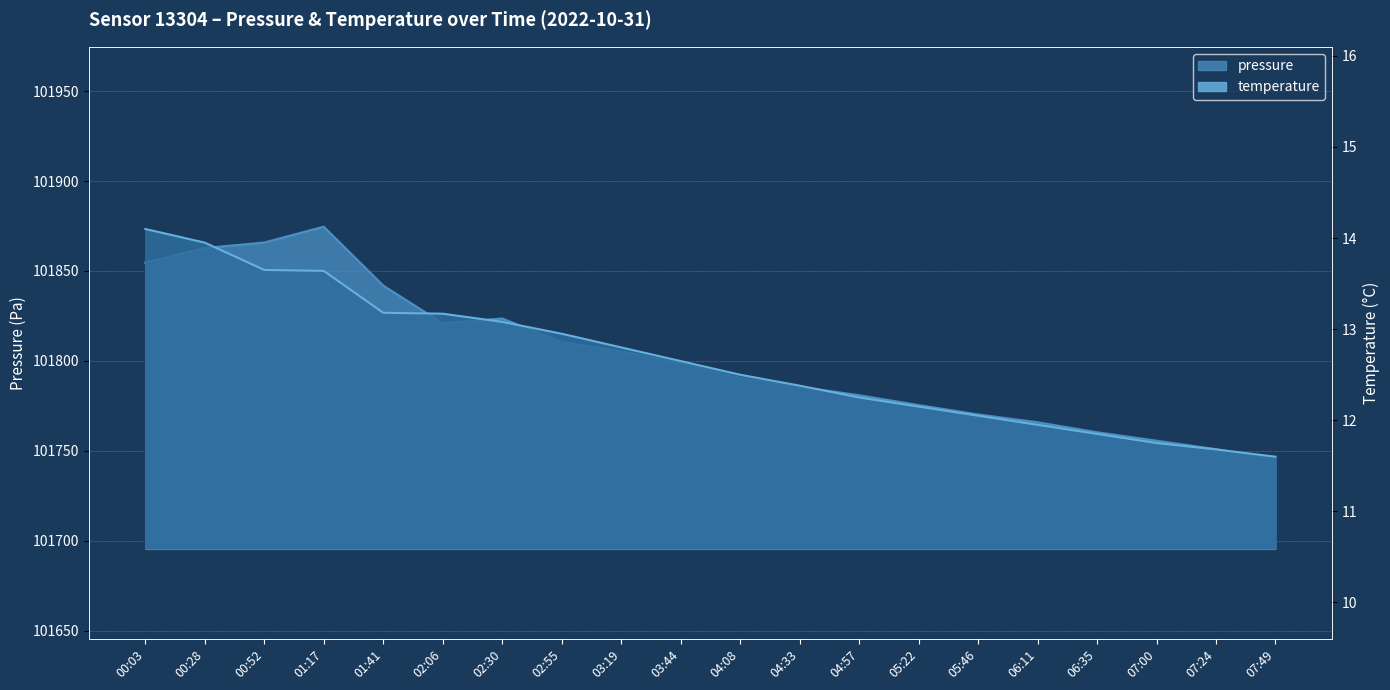

Reading left to right, transcribe all the data shown in this chart.

pressure: 101854.6	101862.8	101865.8	101874.6	101841.9	101820.9	101823.6	101810.5	101805.2	101798.8	101790.3	101785.6	101780.9	101775.4	101770.2	101765.9	101760.3	101755.6	101750.9	101745.4
temperature: 14.1	13.9	13.7	13.6	13.2	13.2	13.1	12.9	12.8	12.7	12.5	12.4	12.2	12.2	12.1	11.9	11.8	11.8	11.7	11.6